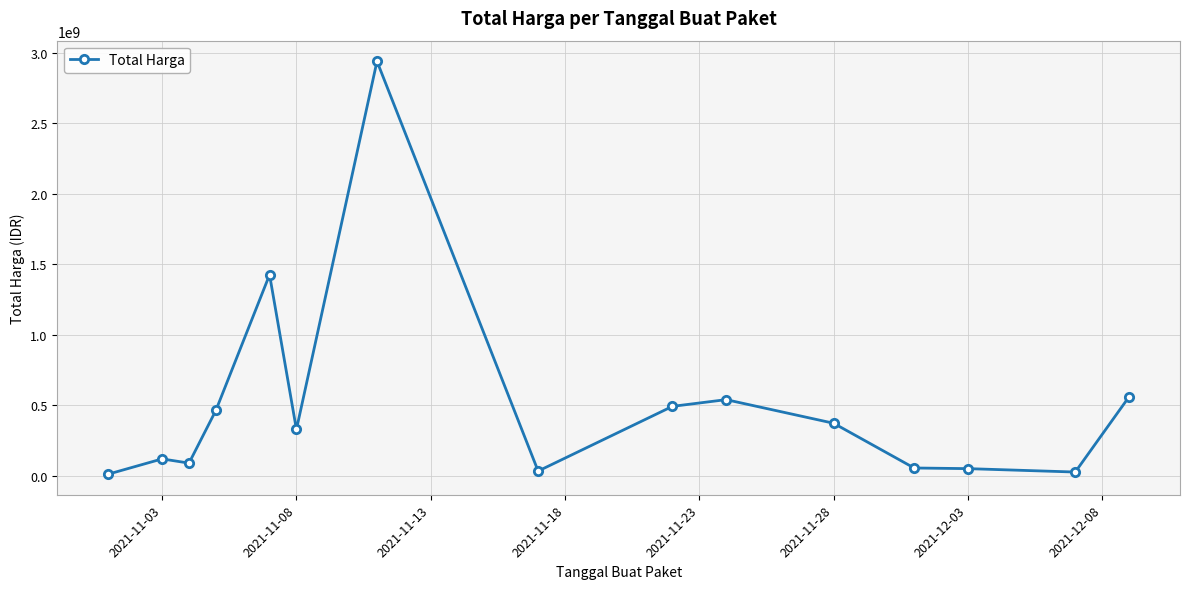

What is the difference between the maximum and minimum values?

2926175740